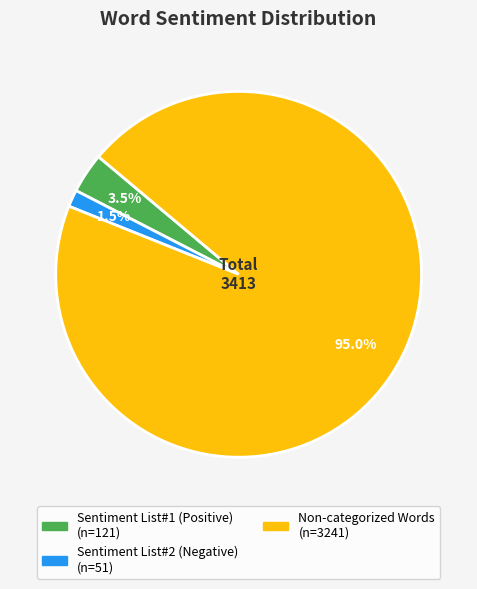

Count the number of slices in the pie.

3